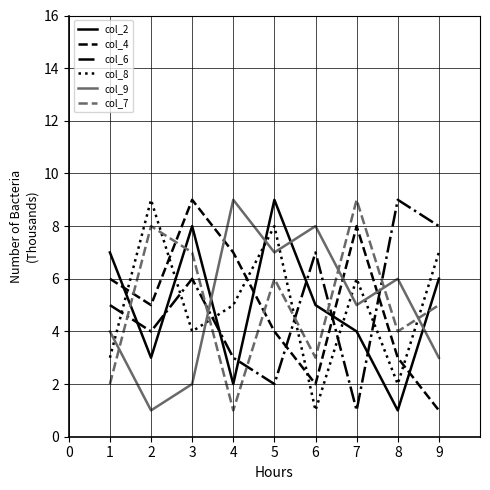

Rank the categories by col_2 value from lowest to highest.

8, 4, 2, 7, 6, 9, 1, 3, 5